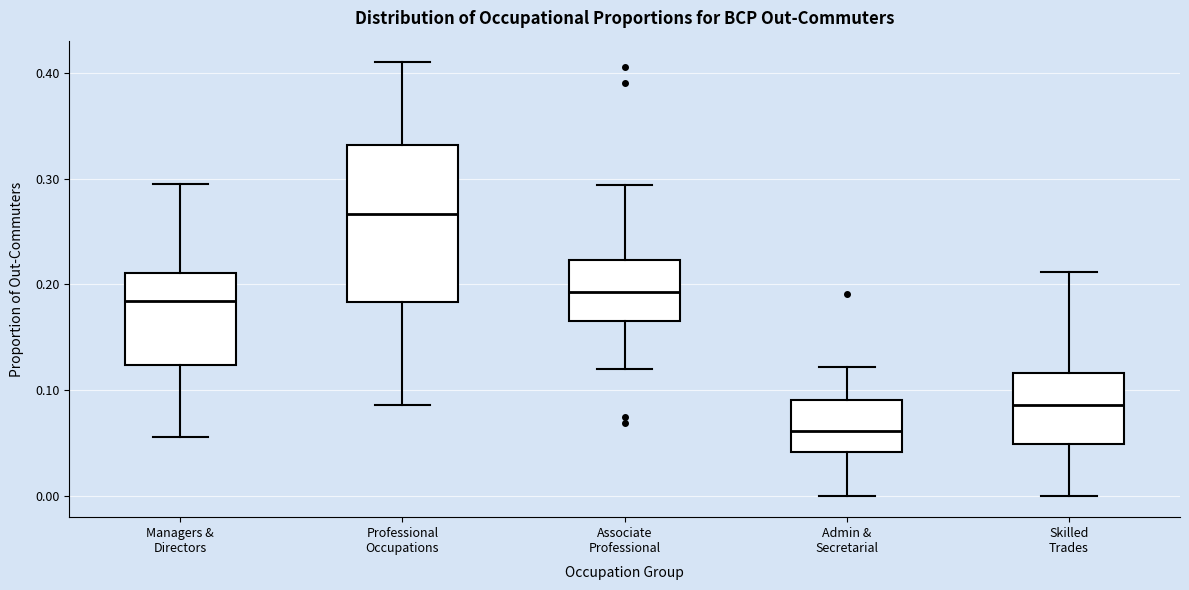

Reading left to right, transcribe this box plot: for each box, give where its median line is, the range the box spans, and where its two whiskers end, as read against the y-axis. The values are not printed on the chart, so give them approximately, as read against the axis.

Managers & Directors: median 0.18, box 0.12 to 0.21, whiskers 0.06 to 0.30
Professional Occupations: median 0.27, box 0.18 to 0.33, whiskers 0.09 to 0.41
Associate Professional: median 0.19, box 0.17 to 0.22, whiskers 0.12 to 0.29
Admin & Secretarial: median 0.06, box 0.04 to 0.09, whiskers 0.00 to 0.12
Skilled Trades: median 0.09, box 0.05 to 0.12, whiskers 0.00 to 0.21